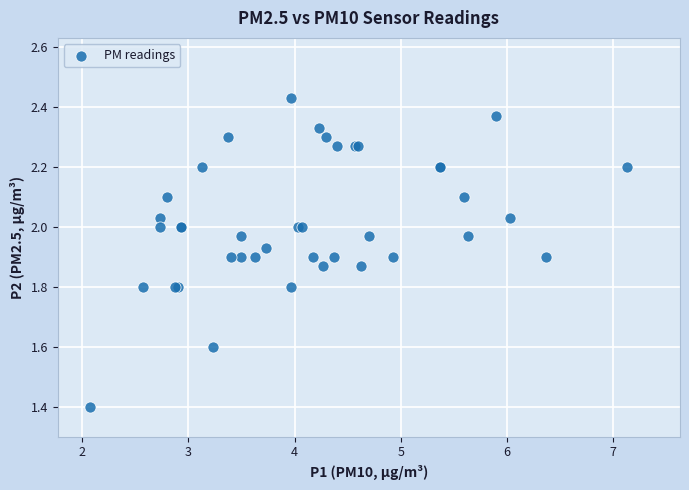

What Y value in the scatter plot is closest to 1?

1.4